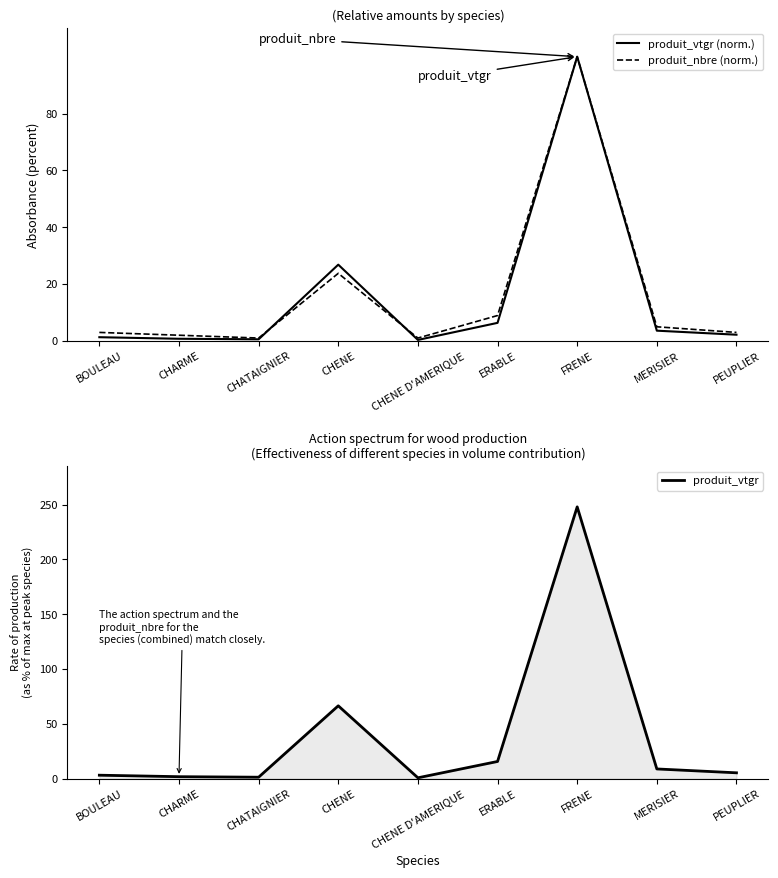

At how many categories does at least one series exceed 192?

1